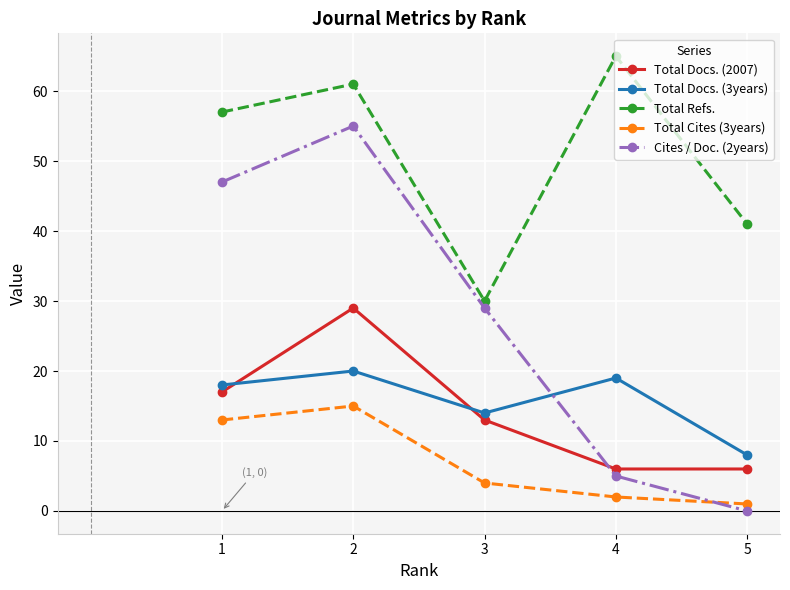

At 1, list the series in order from smallest to largest.

Total Cites (3years), Total Docs. (2007), Total Docs. (3years), Cites / Doc. (2years), Total Refs.